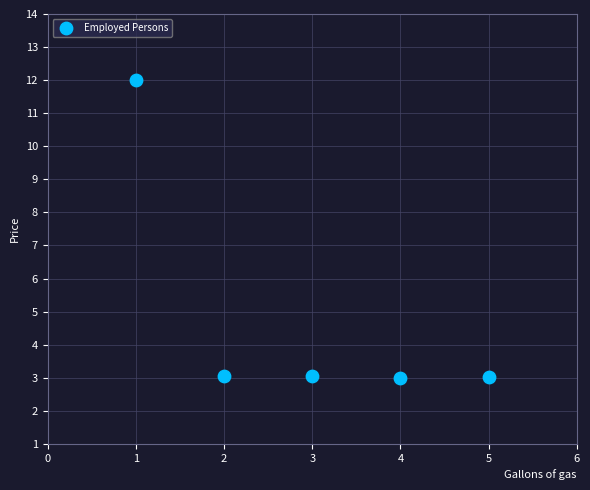

What is the range of Y values (max minus min)?

9.0